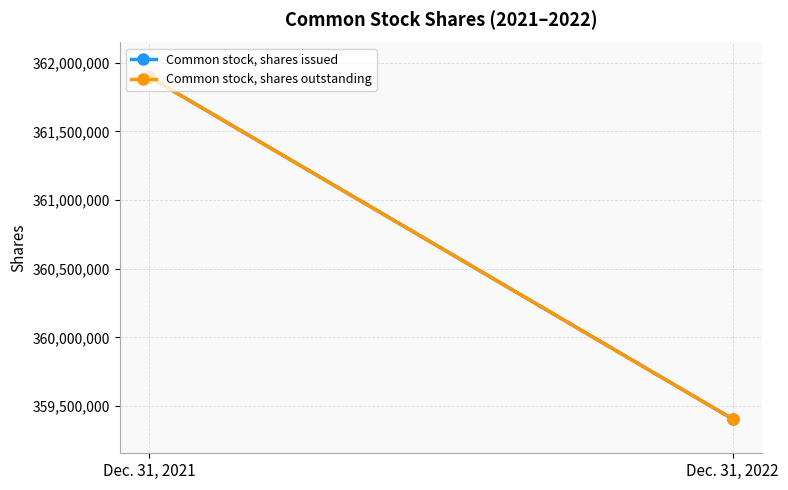

What is the value of the Common stock, shares outstanding point at the 2nd from the left?

359405748